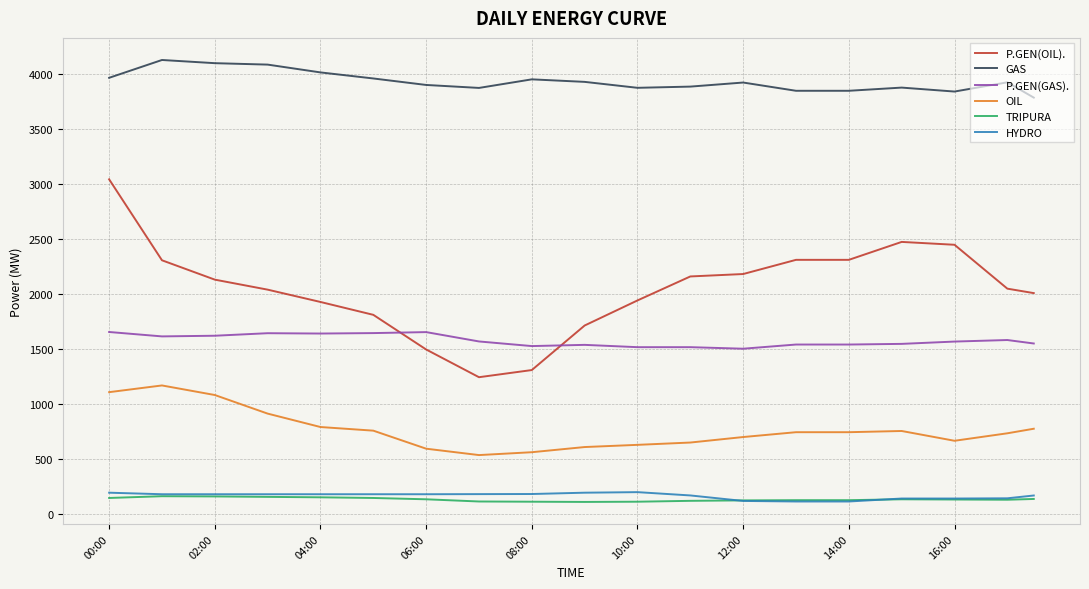

True or false: GAS has more than 1 interior local peaks.

True